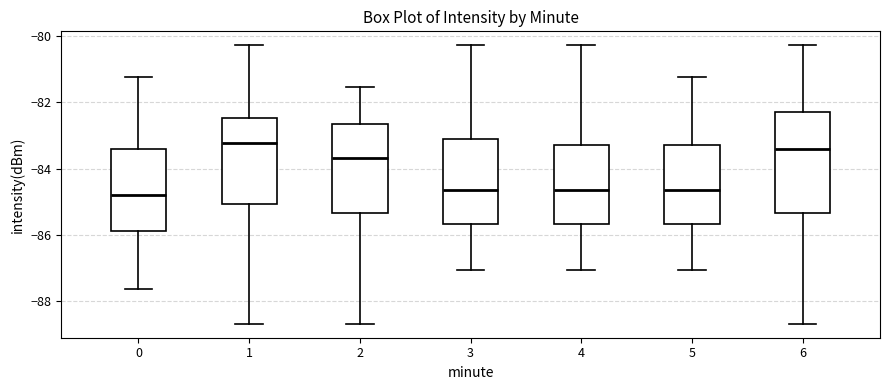

Reading left to right, transcribe this box plot: for each box, give where its median line is, the range the box spans, and where its two whiskers end, as read against the y-axis. The values are not printed on the chart, so give them approximately, as read against the axis.

0: median -84.8, box -86.0 to -83.4, whiskers -87.6 to -81.2
1: median -83.2, box -85.0 to -82.4, whiskers -88.6 to -80.2
2: median -83.6, box -85.4 to -82.6, whiskers -88.6 to -81.6
3: median -84.6, box -85.6 to -83.0, whiskers -87.0 to -80.2
4: median -84.6, box -85.6 to -83.2, whiskers -87.0 to -80.2
5: median -84.6, box -85.6 to -83.2, whiskers -87.0 to -81.2
6: median -83.4, box -85.4 to -82.4, whiskers -88.6 to -80.2